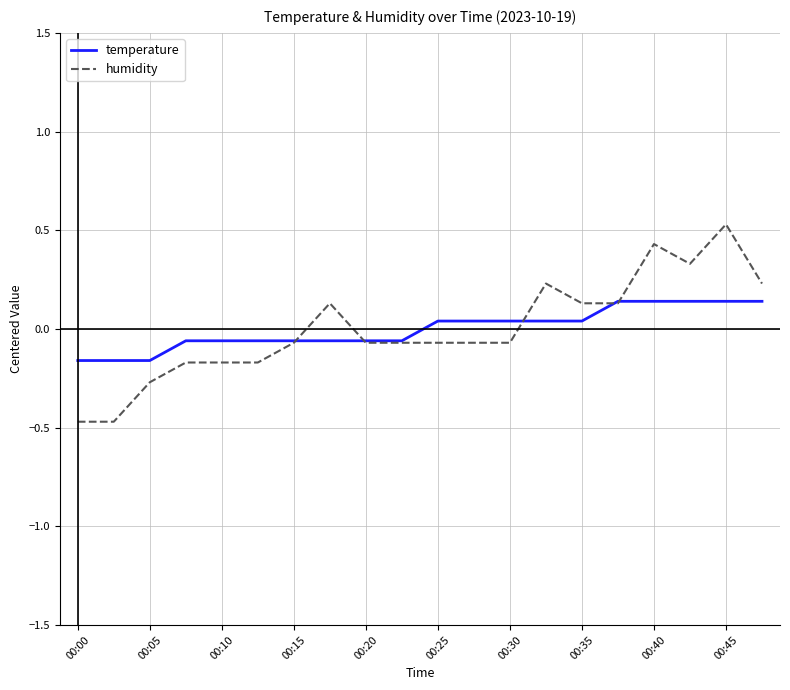

Which series has the largest range (max minus min)?

humidity